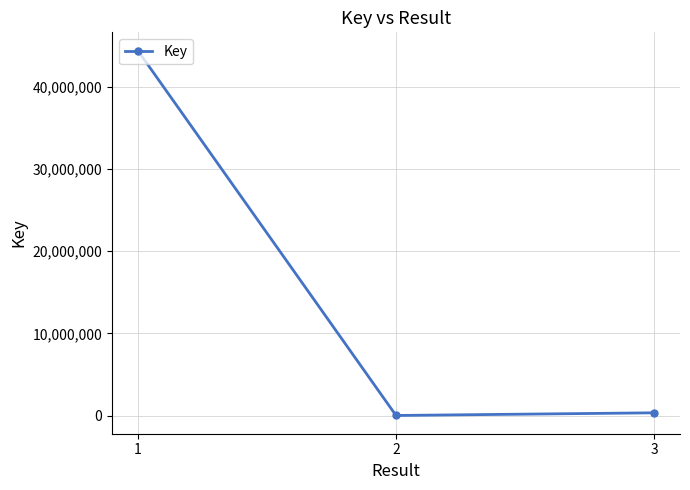

Where does the data first go above 331778?

1